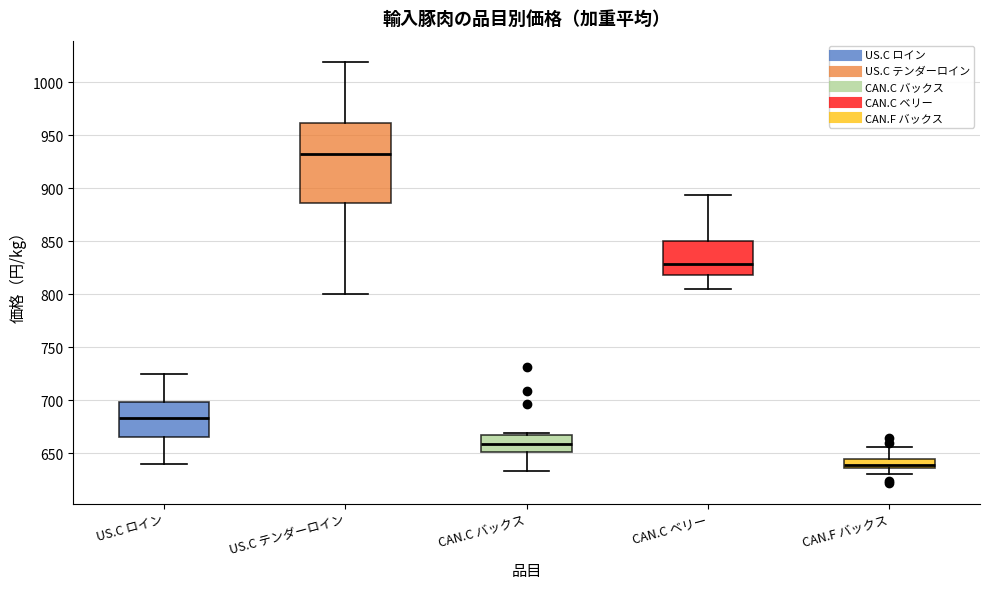

Which box has the highest median line?

US.C テンダーロイン